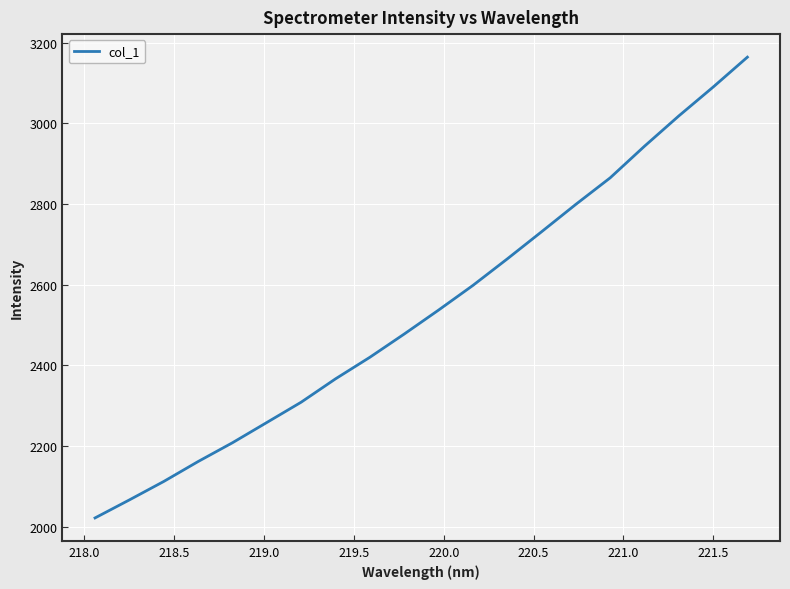

What is the smallest value displayed?

2021.9